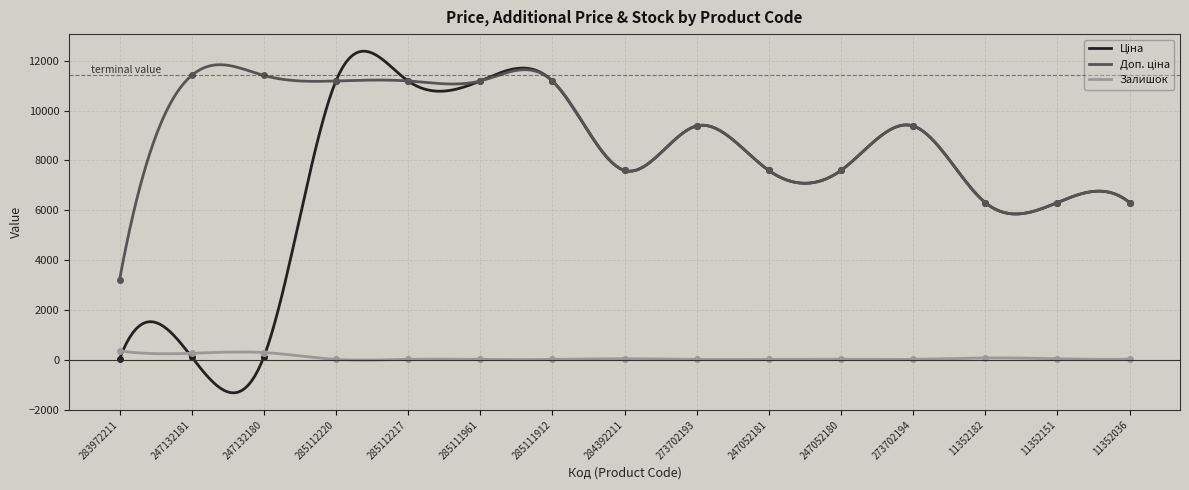

Which has a higher value, 11352182 or 284392211?

284392211